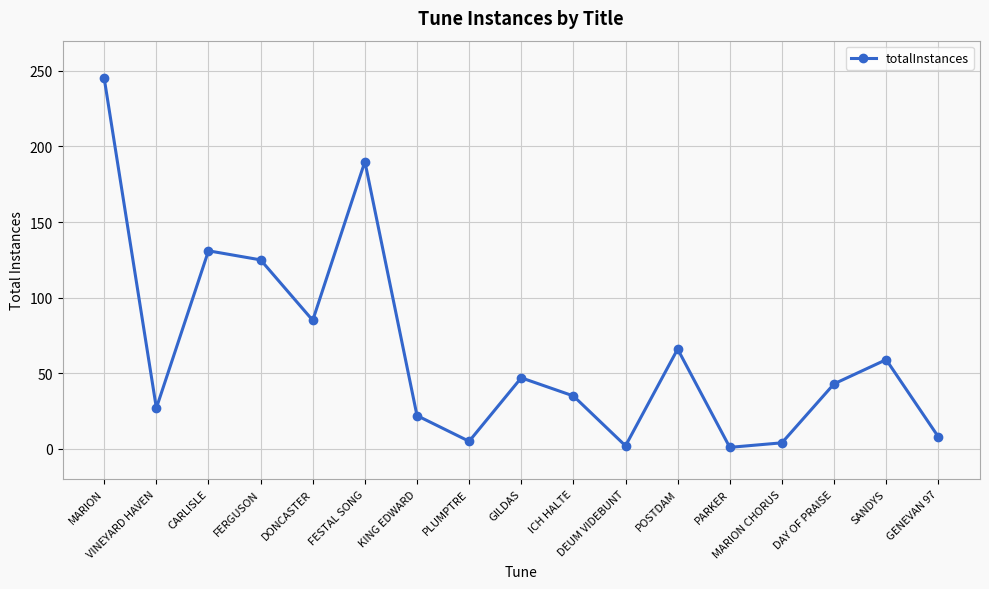

What is the ratio of the value at DAY OF PRAISE to the value at GENEVAN 97?

5.4